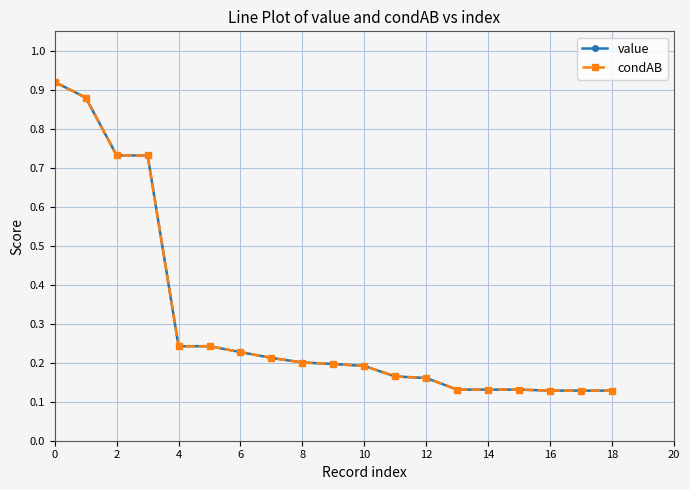

How many value values are between 0 and 1?

19